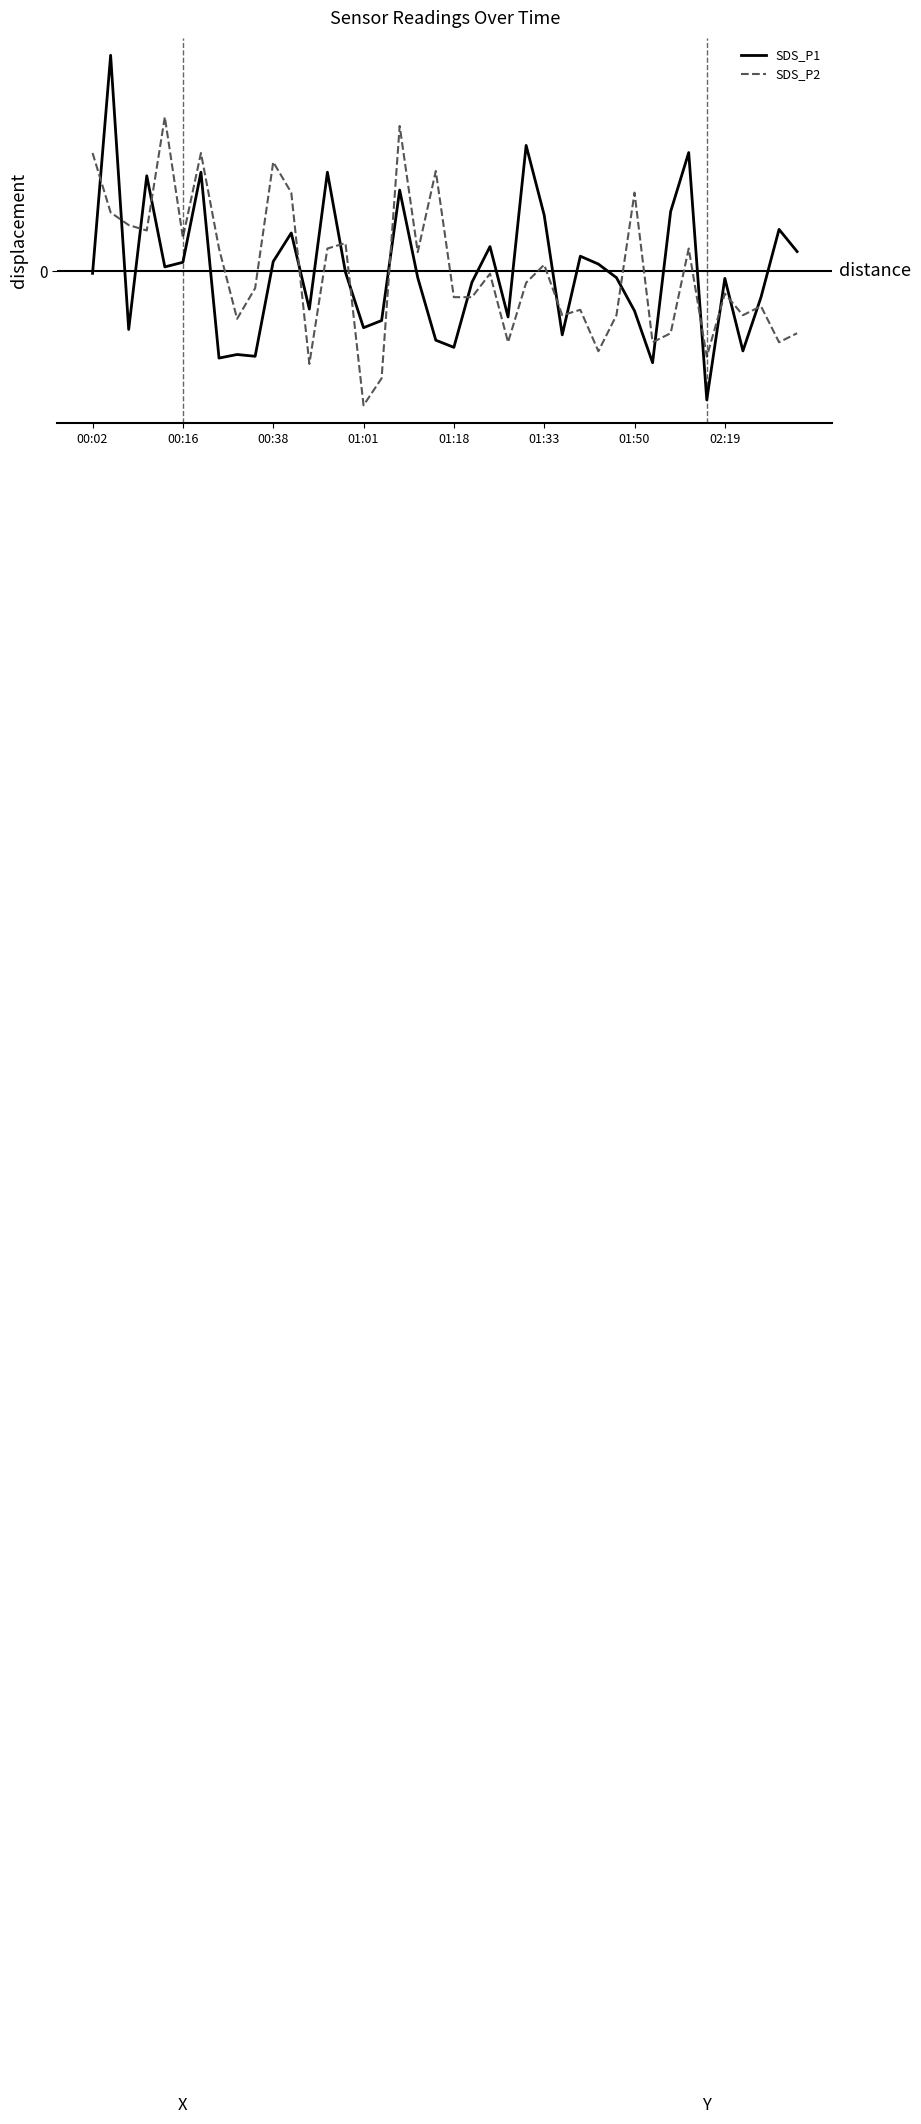

After their last crossing, which series has the higher values: SDS_P1 or SDS_P2?

SDS_P1